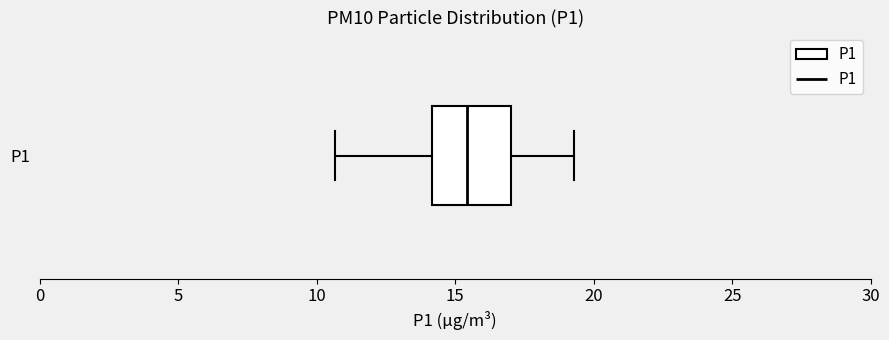

Read this box plot against the x-axis: the position of the median line, the range covered by the box, and the ends of both whiskers. The values are not printed on the chart, so give them approximately, as read against the axis.

median 15.5, box 14.0 to 17.0, whiskers 10.5 to 19.5